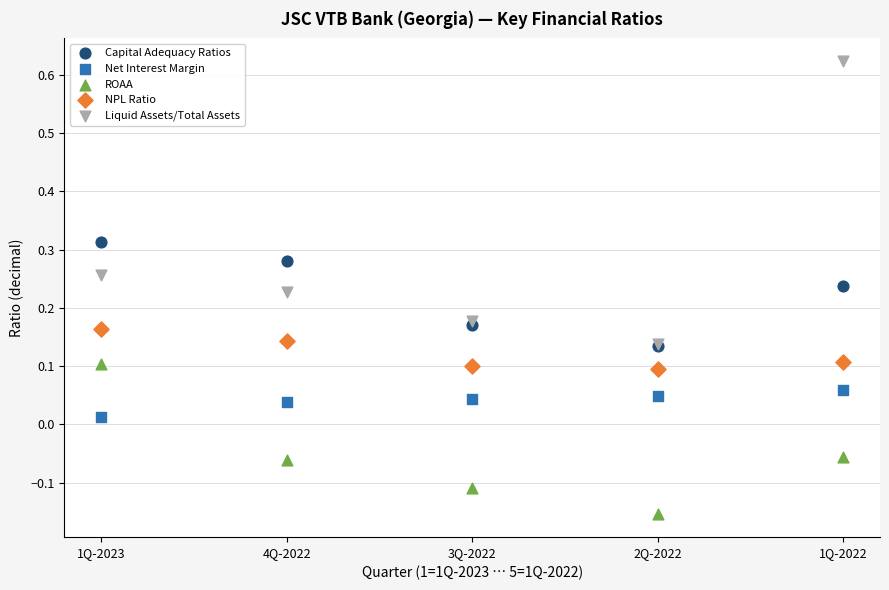

Which series contains the lowest Y value?

ROAA